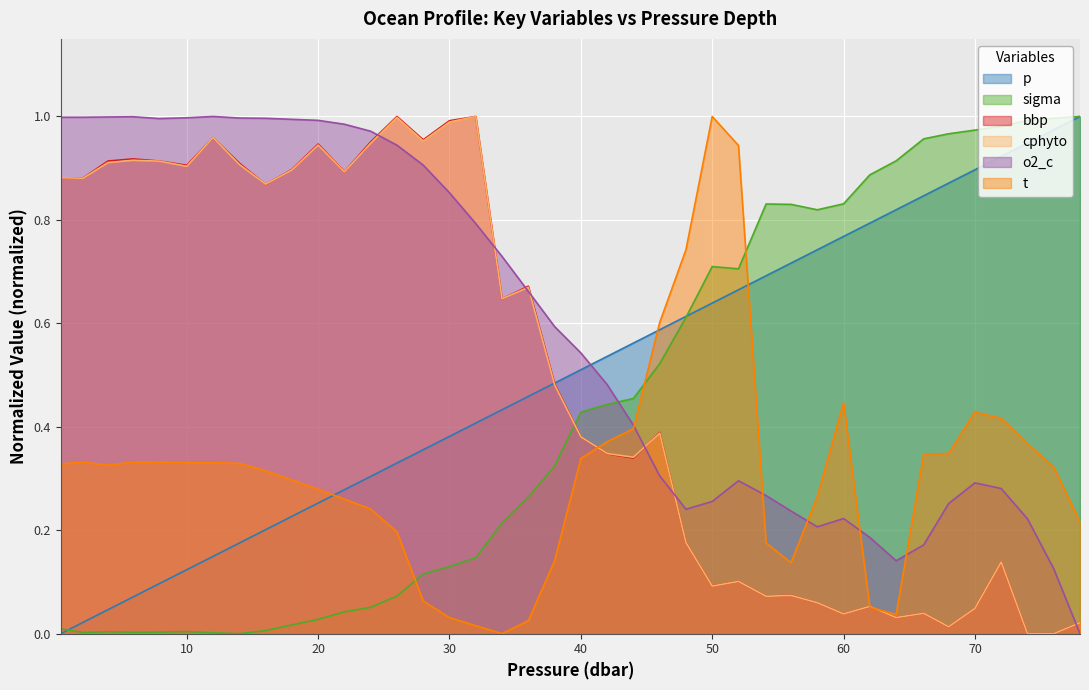

True or false: p and sigma cross at least once.

True